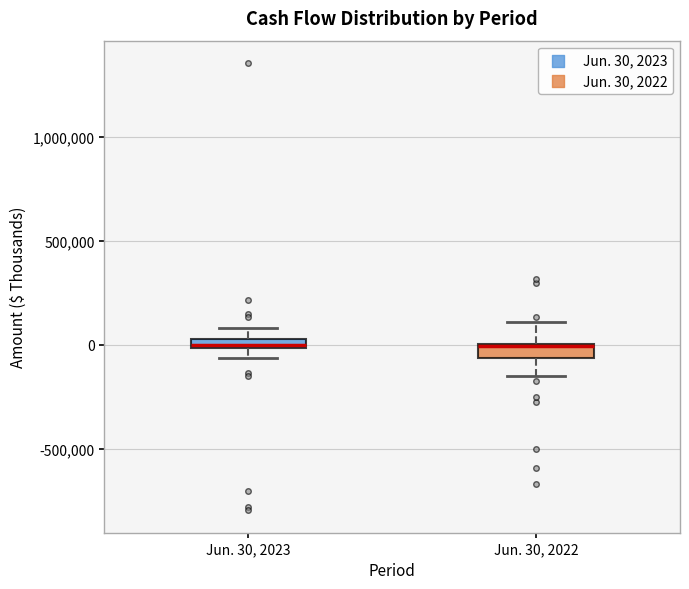

Where is the lower edge of the box for Jun. 30, 2023 on the y-axis? The values are not printed on the chart, so give them approximately, as read against the axis.

0